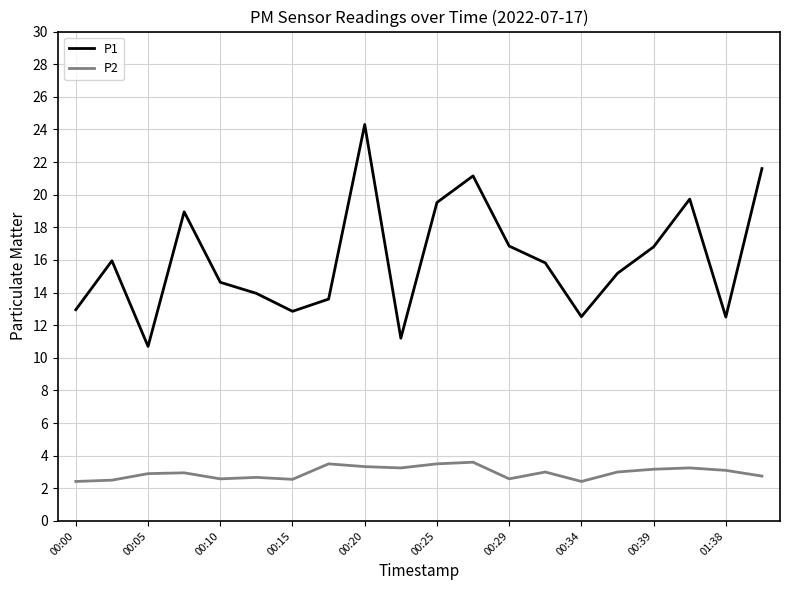

How many interior local valleys does the P1 series have?

5